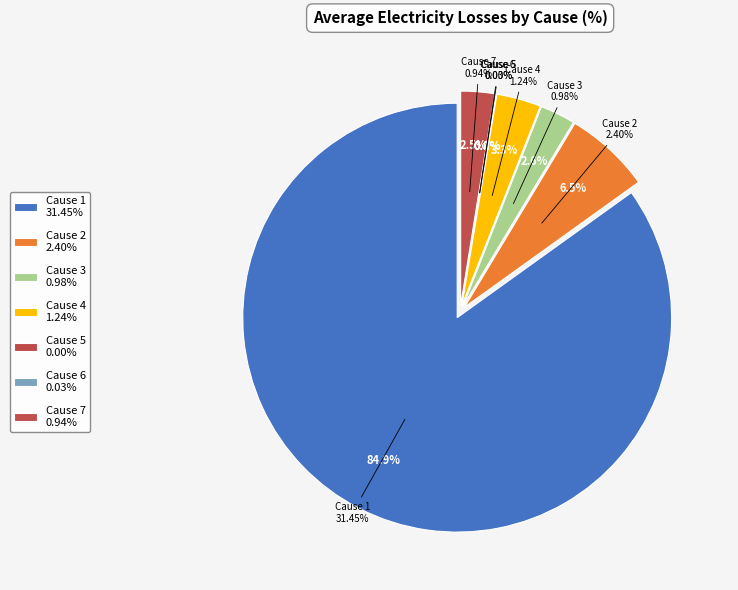

Which category has the biggest portion of the pie?

Cause 1